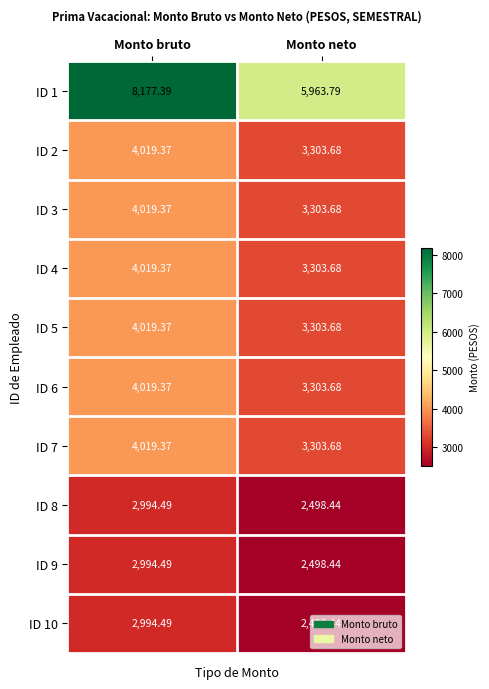

Which series has the widest spread of values?

ID 1